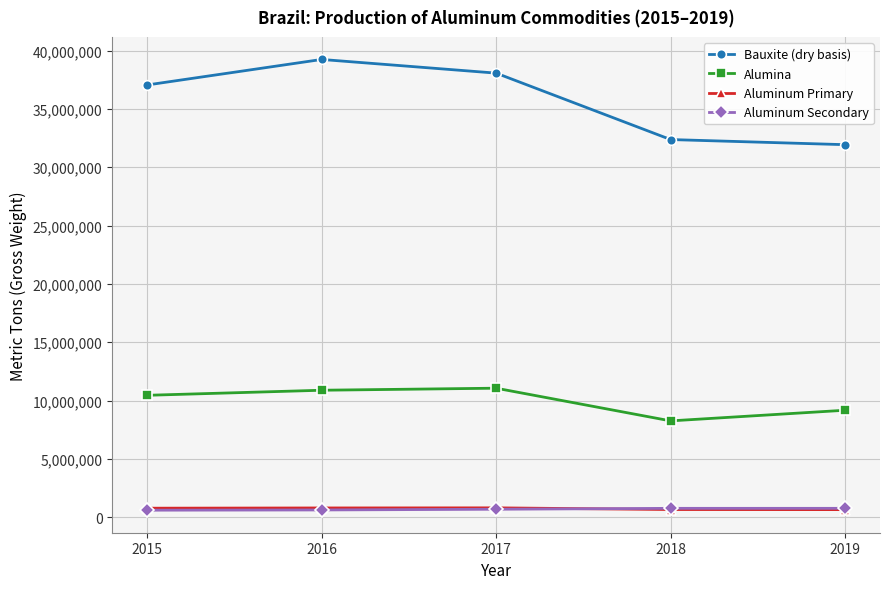

How many lines are shown in the chart?

4